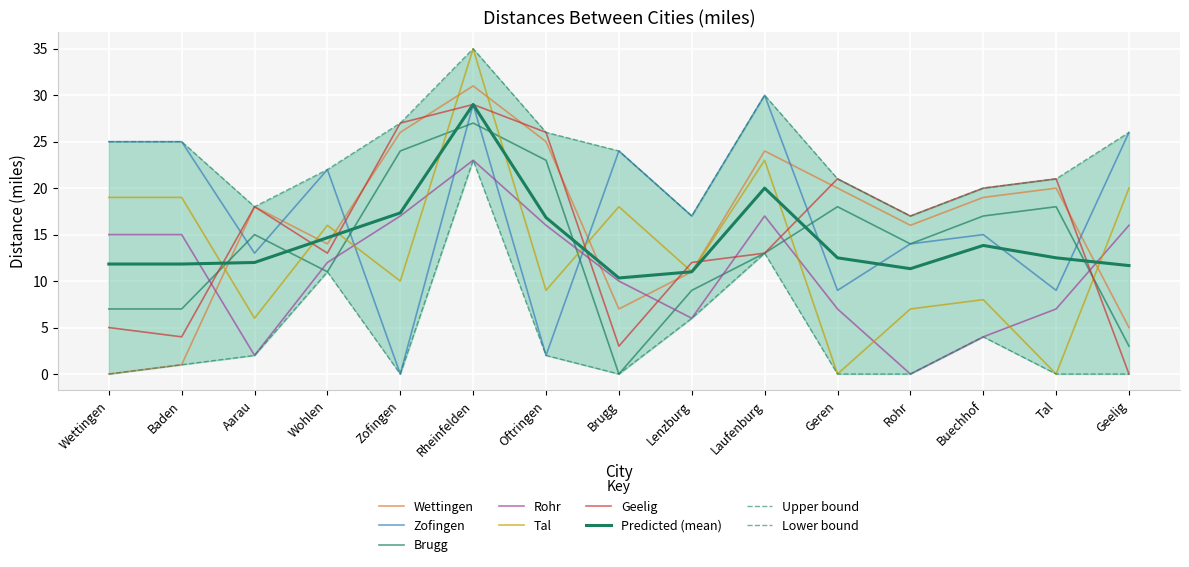

What is the sum of the Geelig values at Oftringen and Geelig?

26.0